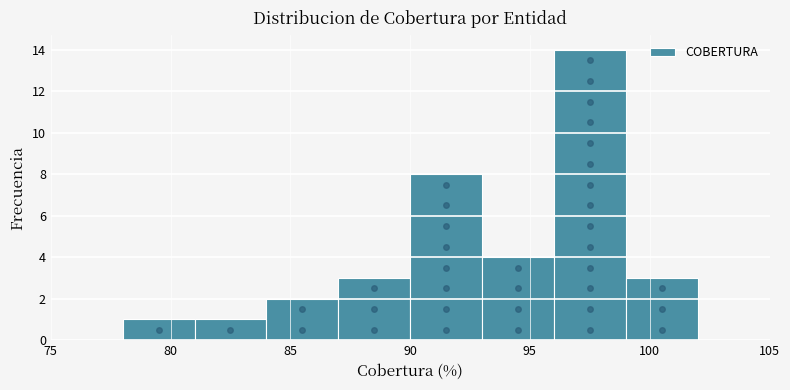

Reading left to right, list every bar in this chart as the range it spans on the x-axis followed by its height. The values are not printed on the chart, so give them approximately, as read against the axis.

75 to 78: 0
78 to 81: 1
81 to 84: 1
84 to 87: 2
87 to 90: 3
90 to 93: 8
93 to 96: 4
96 to 99: 14
99 to 102: 3
102 to 105: 0